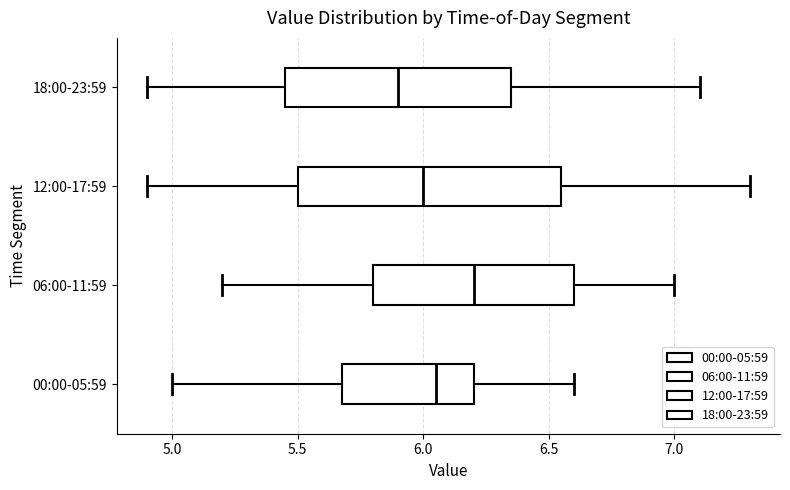

Reading bottom to top, transcribe this box plot: for each box, give where its median line is, the range the box spans, and where its two whiskers end, as read against the x-axis. The values are not printed on the chart, so give them approximately, as read against the axis.

00:00-05:59: median 6.05, box 5.70 to 6.20, whiskers 5.00 to 6.60
06:00-11:59: median 6.20, box 5.80 to 6.60, whiskers 5.20 to 7.00
12:00-17:59: median 6.00, box 5.50 to 6.55, whiskers 4.90 to 7.30
18:00-23:59: median 5.90, box 5.45 to 6.35, whiskers 4.90 to 7.10